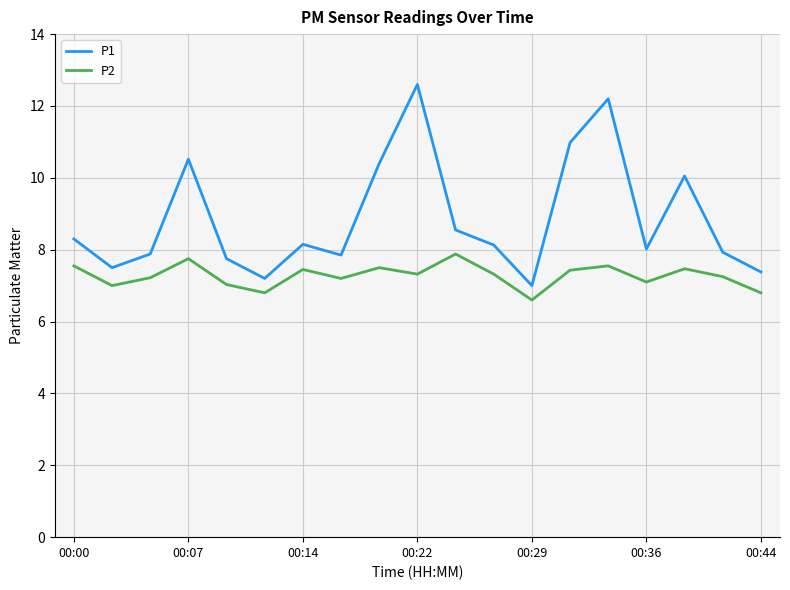

Which series has the largest total across all categories?

P1